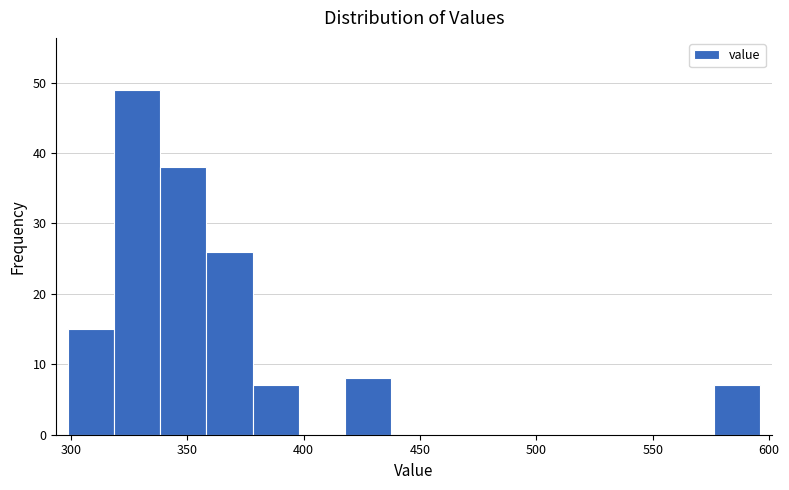

Around what value on the x-axis is the tallest bar? Give the approximate position of its centre, as read against the axis.

330